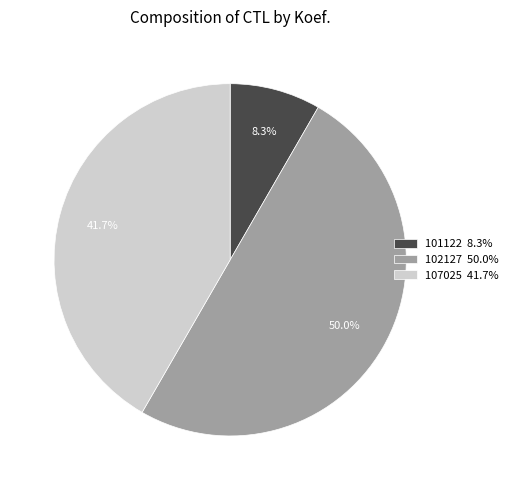

Does 101122 8.3% represent more than half of the total?

No